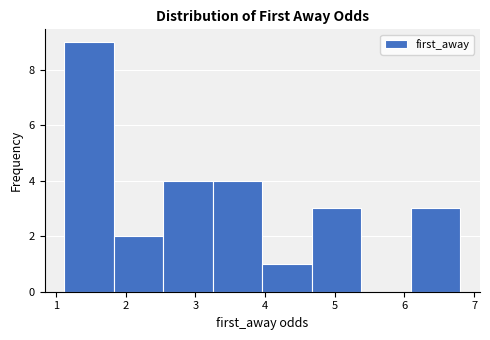

What is the height of the bar covering 1.83 to 2.54 on the x-axis? Neither the bar edges nor the heights are printed on the chart, so give them approximately, as read against the axes.

2